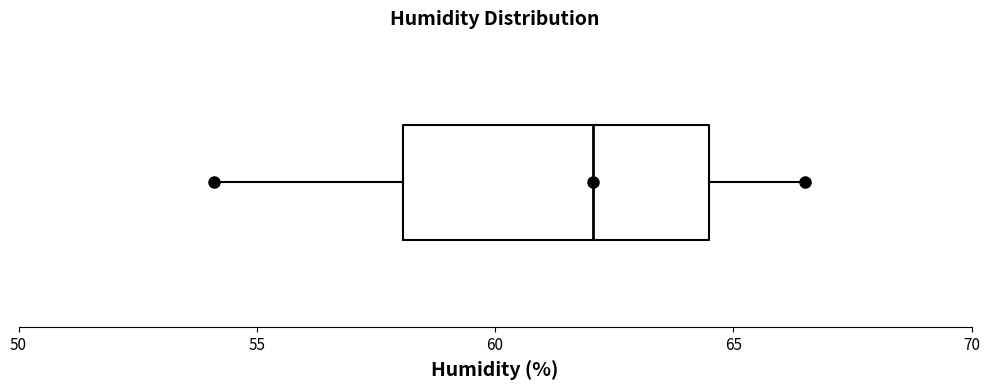

Where does the median line of the box sit on the x-axis? The values are not printed on the chart, so give them approximately, as read against the axis.

62.0